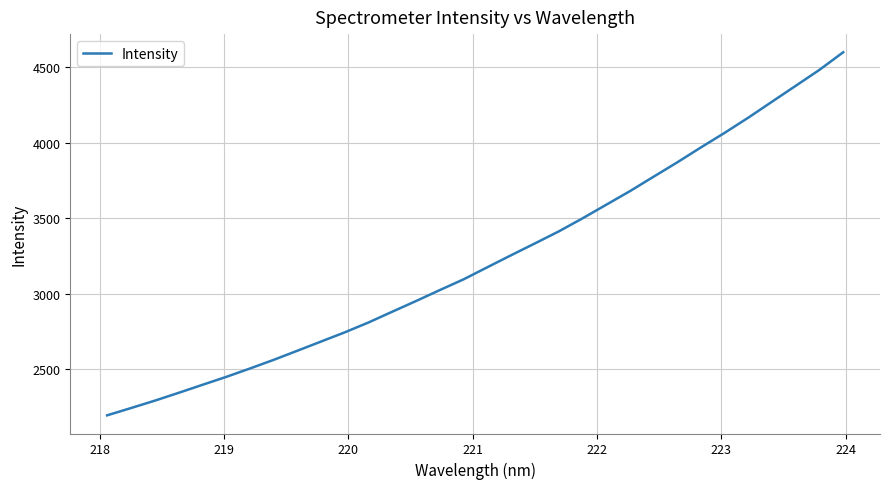

What is the greatest value displayed?

4596.8